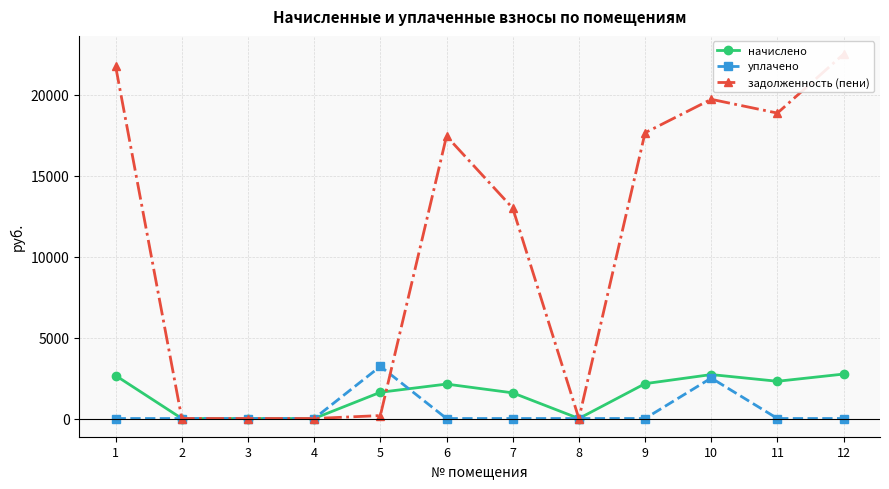

How many categories are shown in the chart?

12